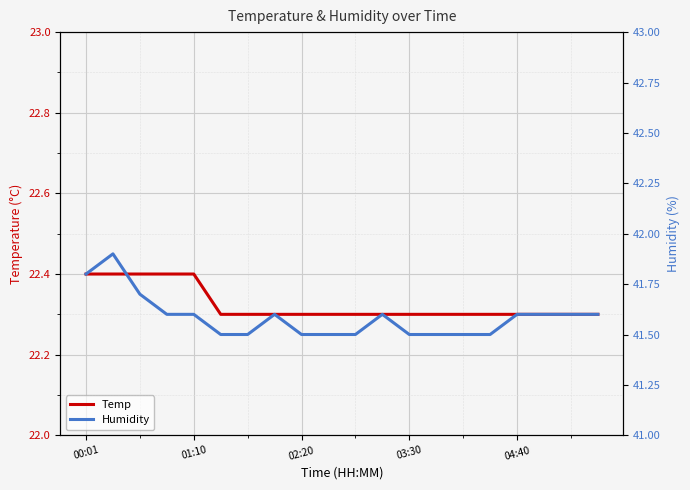

Is it true that Temp equals 22.3 at 03:30?

True